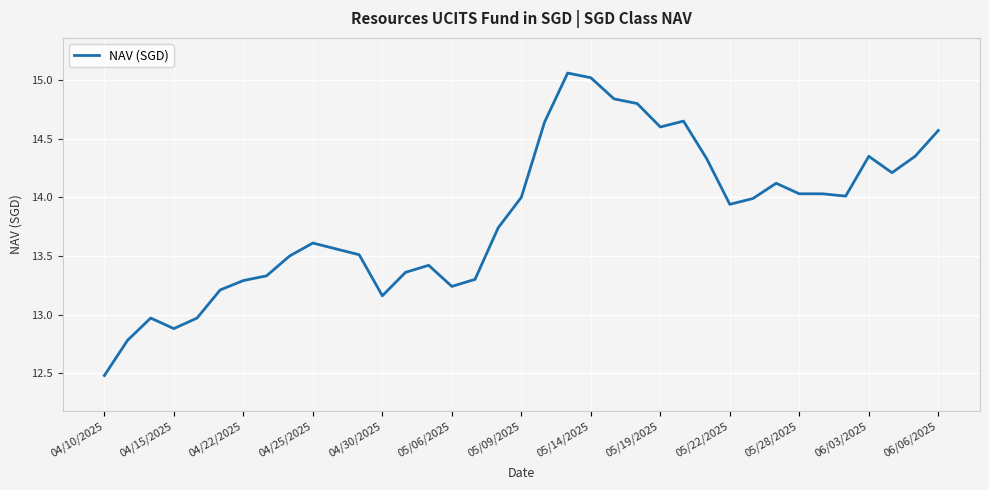

How many lines are shown in the chart?

1